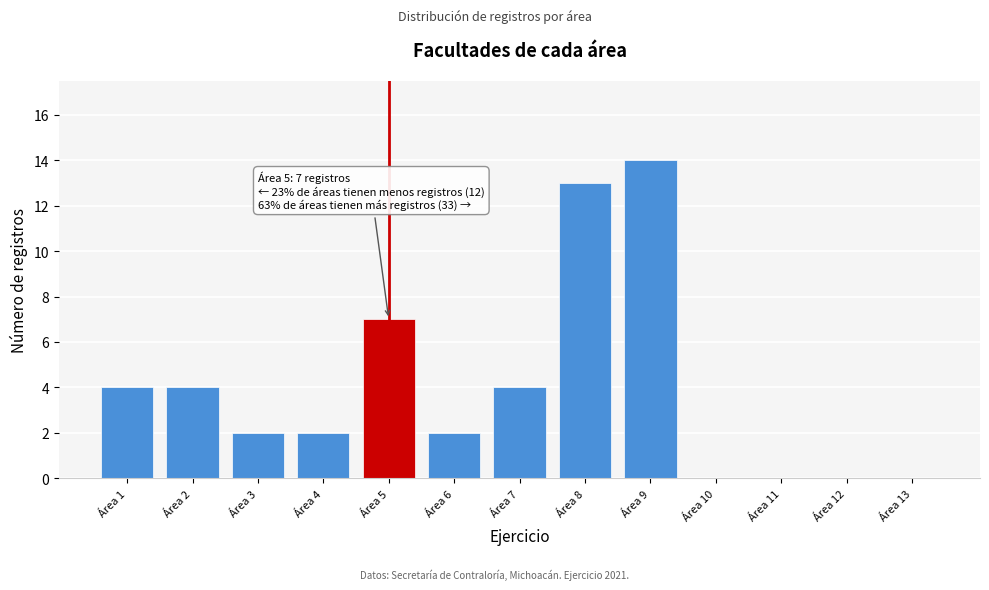

Reading right to left, transcribe all the data shown in this chart.

Área 13=0	Área 12=0	Área 11=0	Área 10=0	Área 9=14	Área 8=13	Área 7=4	Área 6=2	Área 5=7	Área 4=2	Área 3=2	Área 2=4	Área 1=4